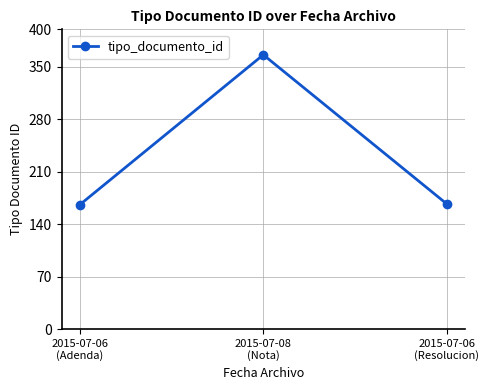

What value does the data have at 2015-07-06
(Resolucion), to the nearest 50?

150